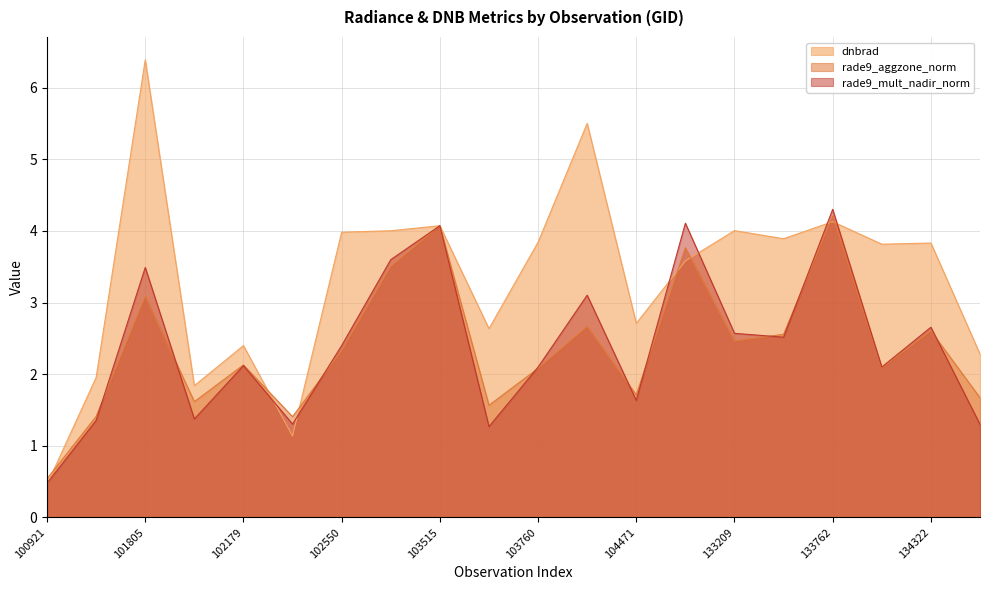

How many values in the dnbrad series are below 3?

8